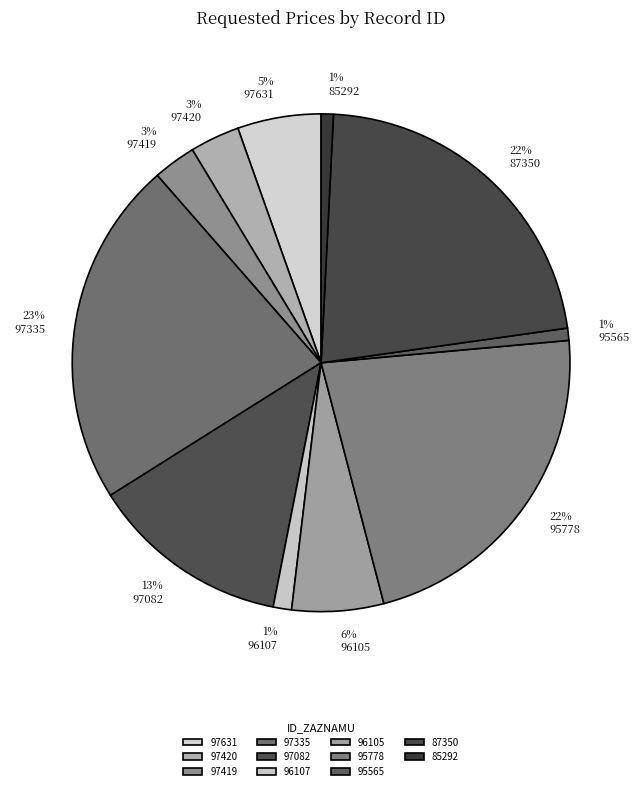

How many slices are in this pie chart?

11